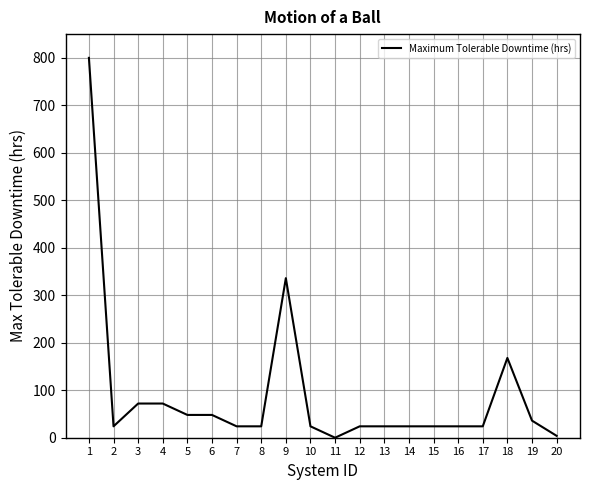

Reading left to right, what are all the values shown in this chart?

1=800	2=24	3=72	4=72	5=48	6=48	7=24	8=24	9=336	10=24	11=0	12=24	13=24	14=24	15=24	16=24	17=24	18=168	19=36	20=4